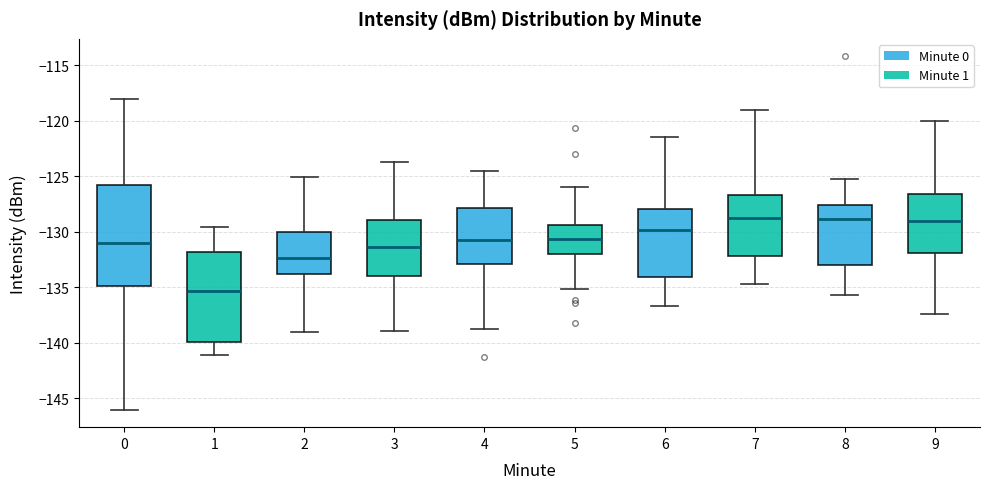

Where does the lower whisker of the box at x = 6 end on the y-axis? The values are not printed on the chart, so give them approximately, as read against the axis.

-136.5